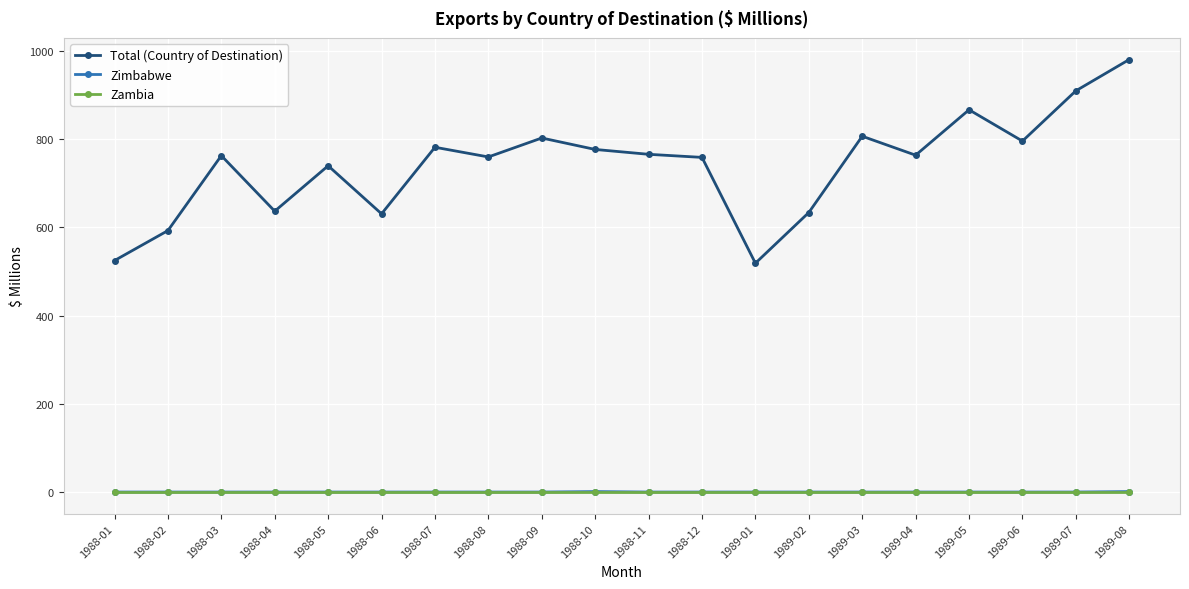

True or false: Total (Country of Destination) has a value of 782 at 1988-07.

True